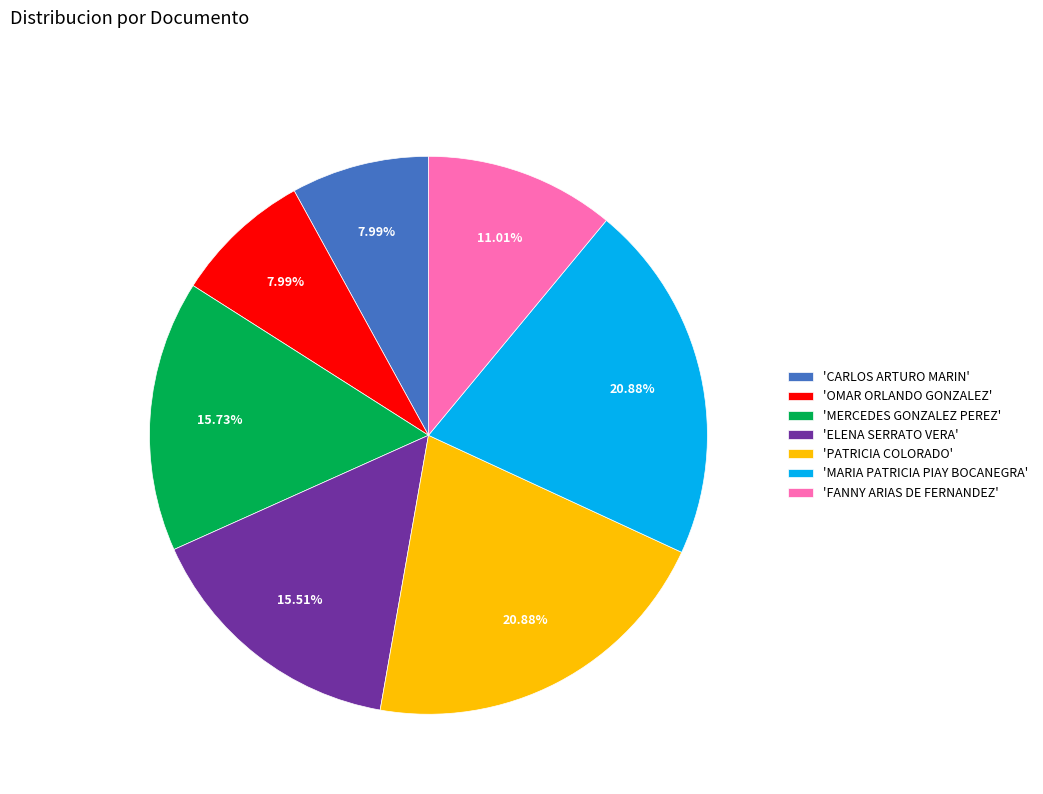

Does 'FANNY ARIAS DE FERNANDEZ' account for over 50% of the chart?

No